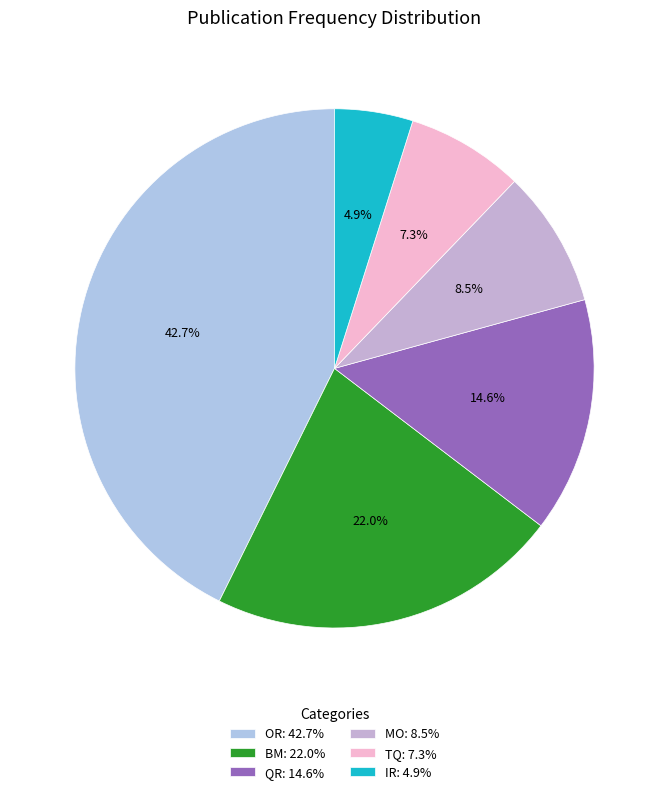

Which category has the biggest portion of the pie?

OR